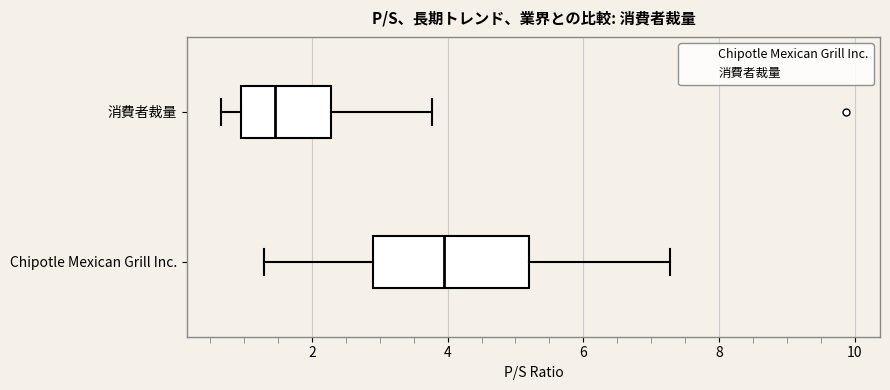

Which box has the furthest to the left median line?

消費者裁量